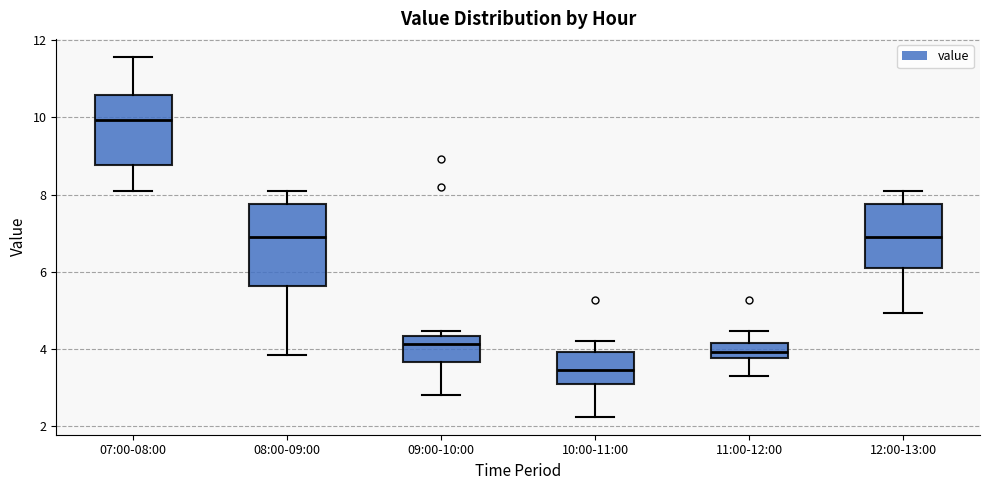

Reading left to right, transcribe this box plot: for each box, give where its median line is, the range the box spans, and where its two whiskers end, as read against the y-axis. The values are not printed on the chart, so give them approximately, as read against the axis.

07:00-08:00: median 10.0, box 8.8 to 10.6, whiskers 8.2 to 11.6
08:00-09:00: median 7.0, box 5.6 to 7.8, whiskers 3.8 to 8.2
09:00-10:00: median 4.2, box 3.6 to 4.4, whiskers 2.8 to 4.4 (just above the box's upper edge)
10:00-11:00: median 3.4, box 3.0 to 4.0, whiskers 2.2 to 4.2
11:00-12:00: median 4.0, box 3.8 to 4.2, whiskers 3.4 to 4.4
12:00-13:00: median 7.0, box 6.2 to 7.8, whiskers 5.0 to 8.2